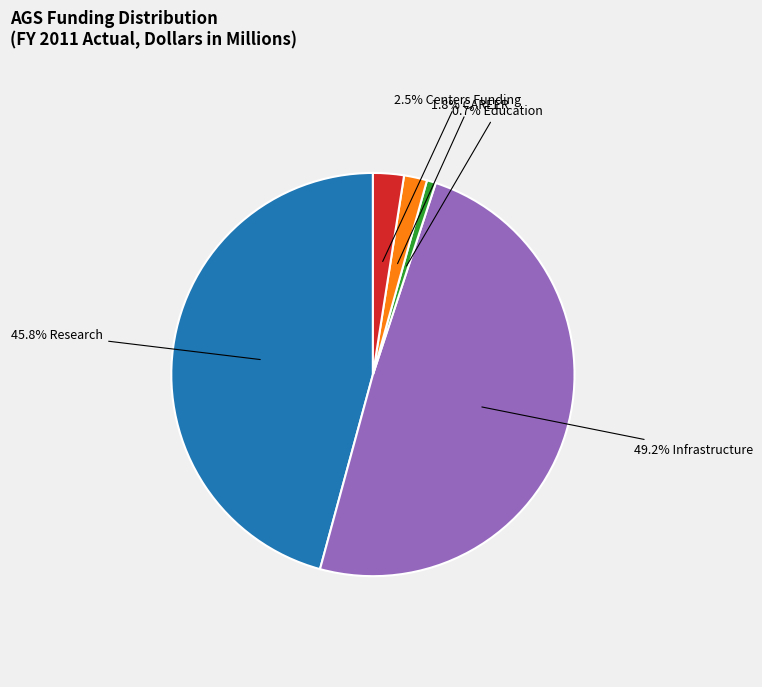

Is there any slice that represents more than half of the pie?

No